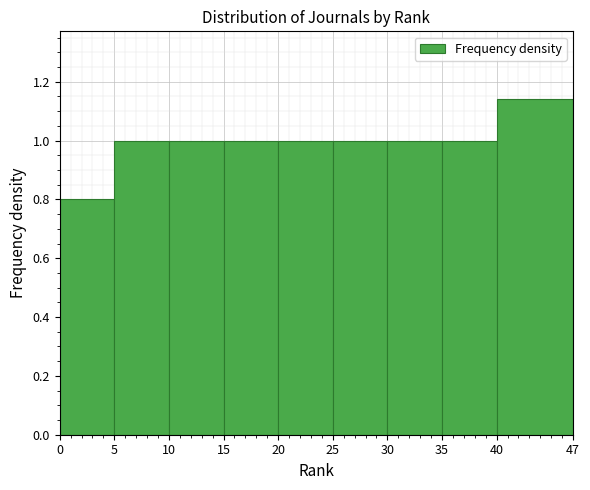

Reading left to right, transcribe this chart: for each bar, give the range it covers on the x-axis and its height. The values are not printed on the chart, so give them approximately, as read against the axis.

0 to 5: 0.80
5 to 10: 1.00
10 to 15: 1.00
15 to 20: 1.00
20 to 25: 1.00
25 to 30: 1.00
30 to 35: 1.00
35 to 40: 1.00
40 to 47: 1.14